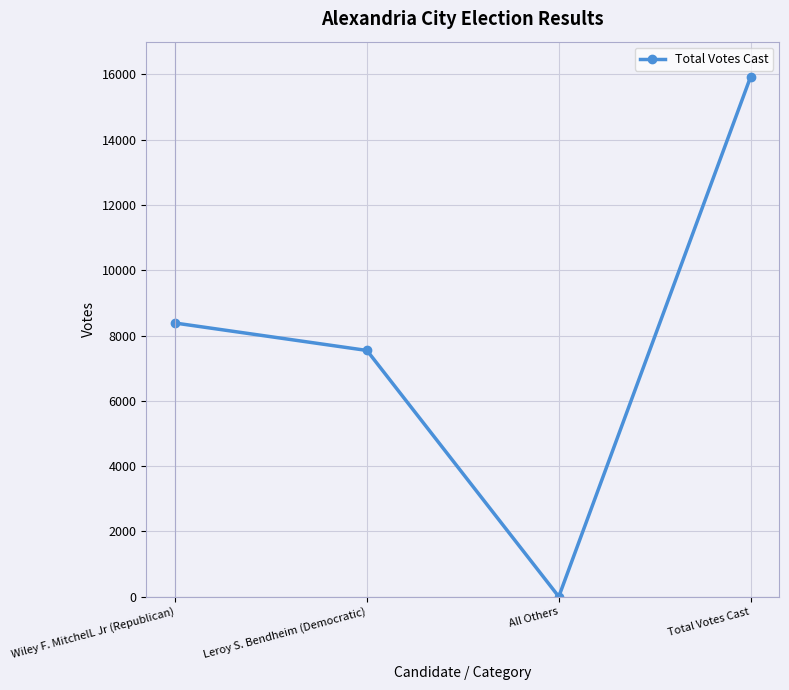

What is the change in value from Wiley F. MitchelL Jr (Republican) to Total Votes Cast?

+7543